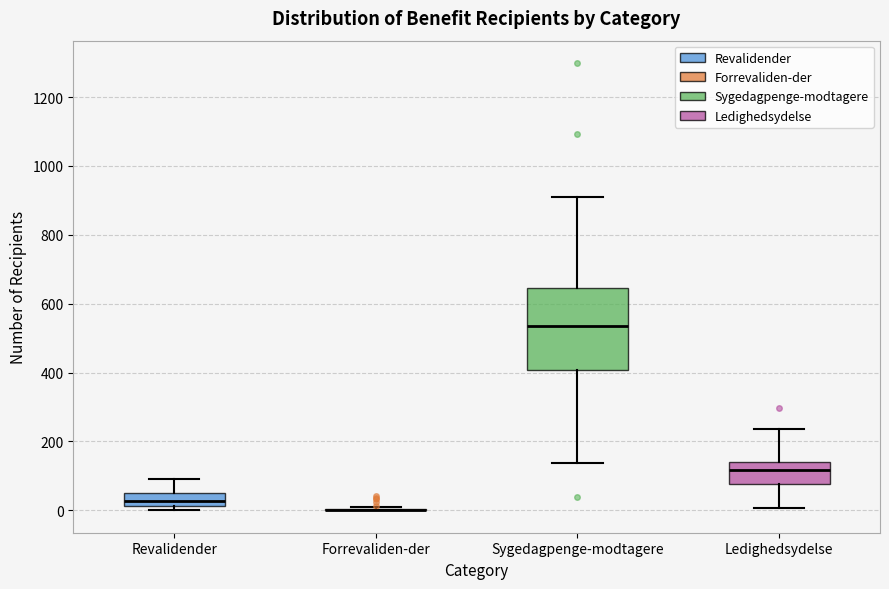

Reading left to right, transcribe this box plot: for each box, give where its median line is, the range the box spans, and where its two whiskers end, as read against the y-axis. The values are not printed on the chart, so give them approximately, as read against the axis.

Revalidender: median 20 (inside the box), box 20 to 40, whiskers 0 to 100
Forrevaliden-der: box collapsed to a line at 0, whiskers 0 to 20
Sygedagpenge-modtagere: median 540, box 400 to 640, whiskers 140 to 920
Ledighedsydelse: median 120, box 80 to 140, whiskers 0 to 240